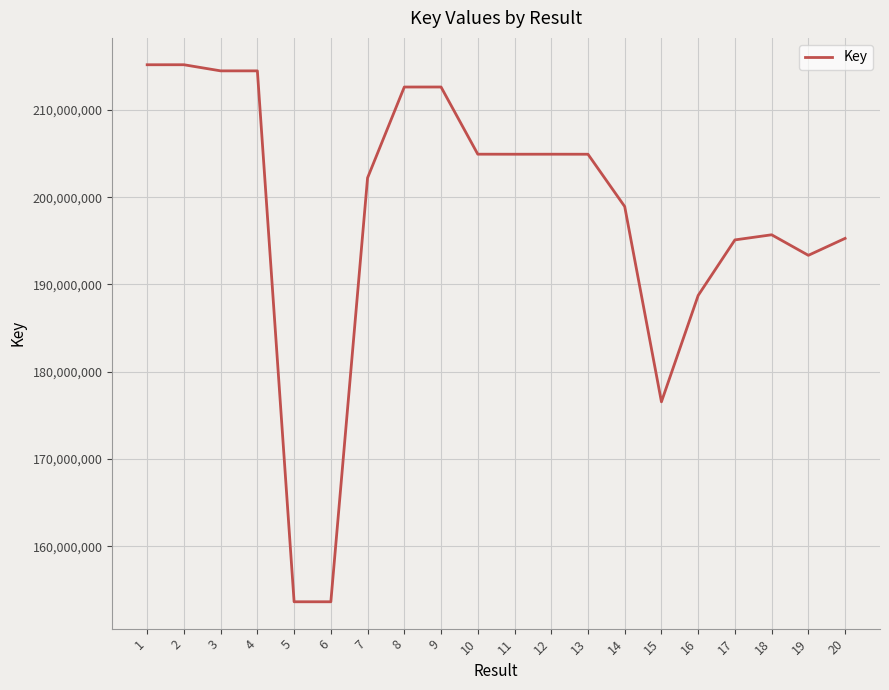

What is the maximum value shown in the chart?

215186173